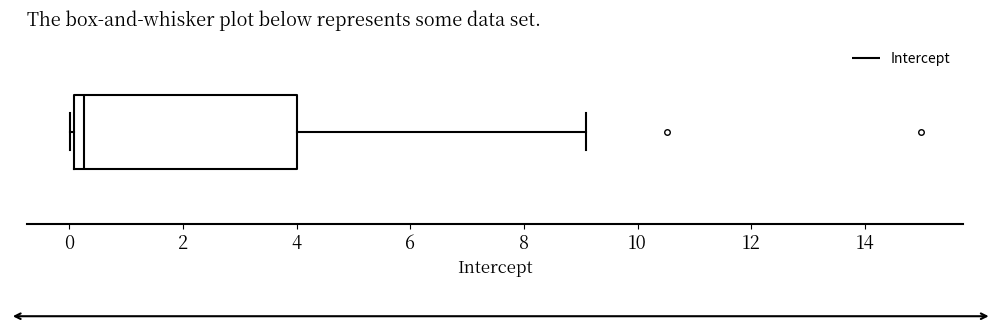

Where is the right edge of the box on the x-axis? The values are not printed on the chart, so give them approximately, as read against the axis.

4.0